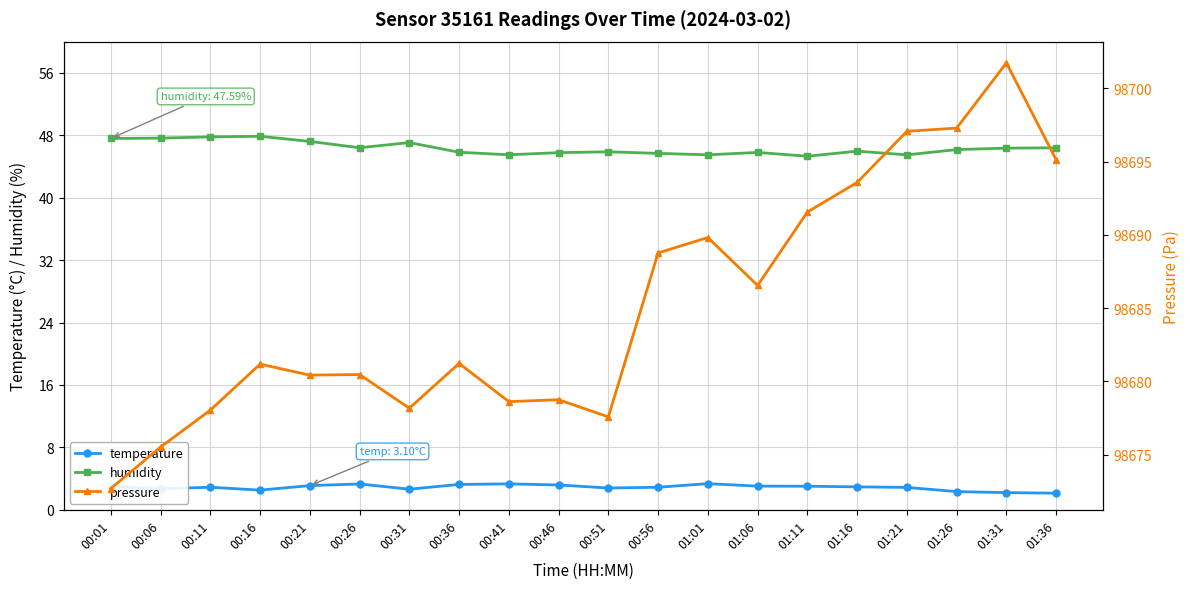

True or false: humidity and temperature intersect in this chart.

False